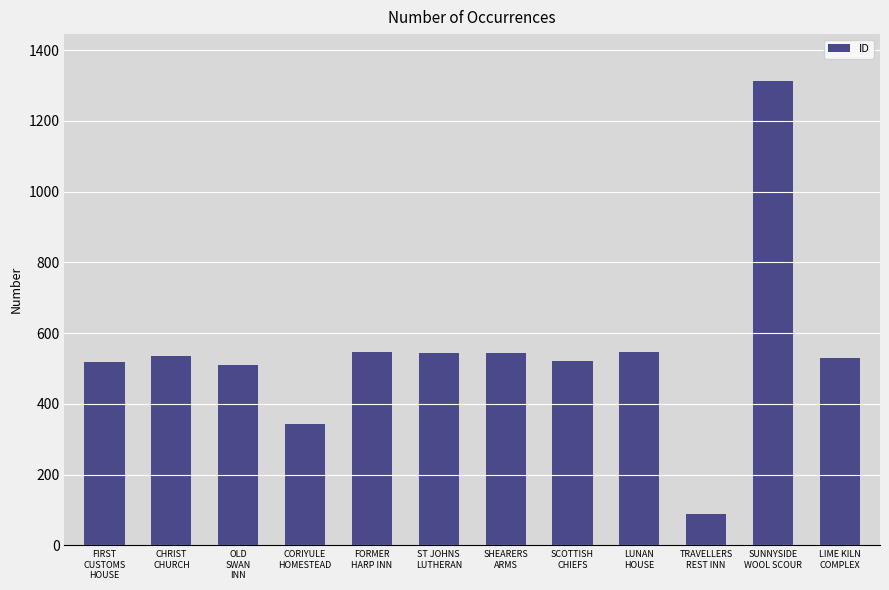

What is the label of the 11th bar from the right?

CHRIST
CHURCH